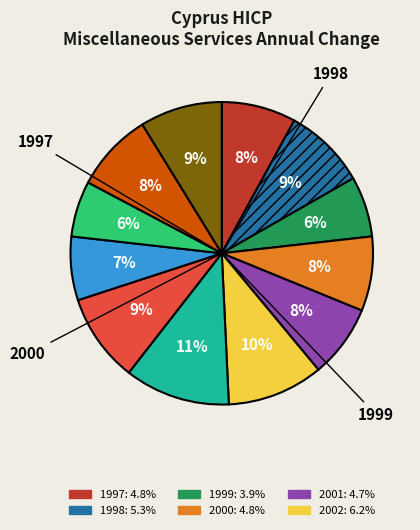

Is there any slice that represents more than half of the pie?

No